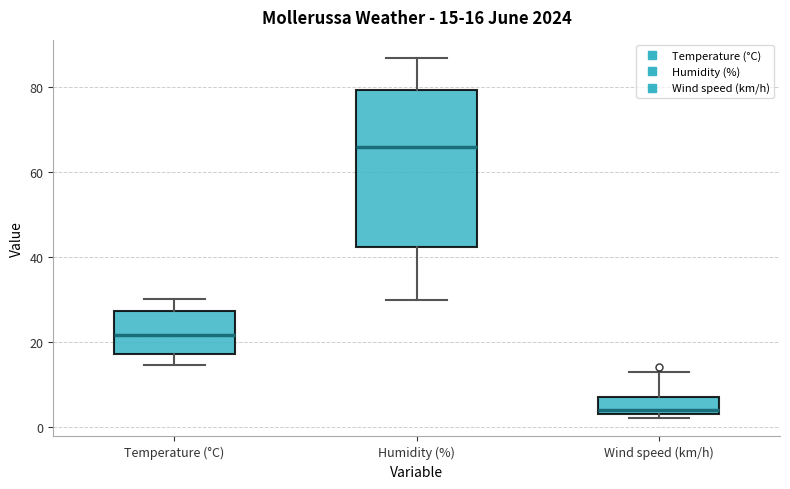

Which box's median line is the highest?

Humidity (%)